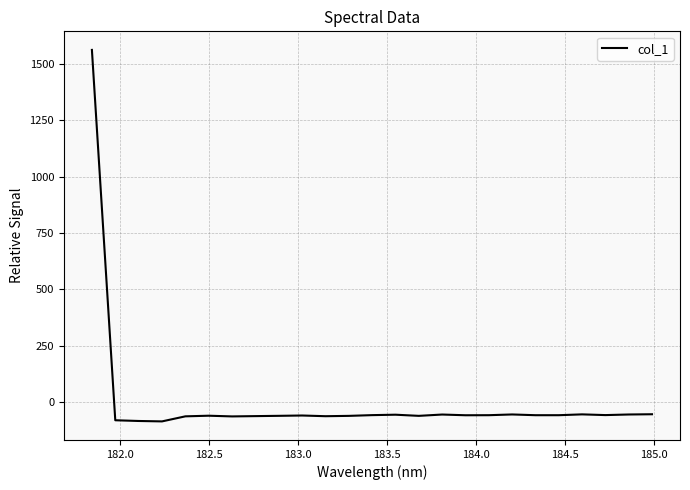

How many positive values are there?

1